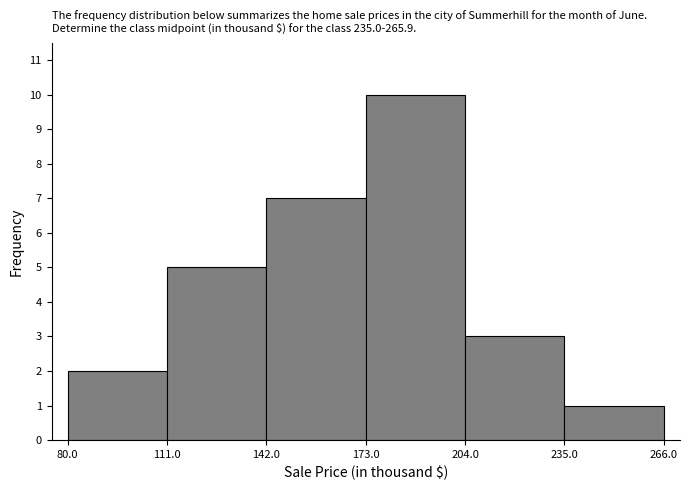

Reading left to right, list every bar in this chart as the range it spans on the x-axis followed by its height. The values are not printed on the chart, so give them approximately, as read against the axis.

80.0 to 111.0: 2
111.0 to 142.0: 5
142.0 to 173.0: 7
173.0 to 204.0: 10
204.0 to 235.0: 3
235.0 to 266.0: 1